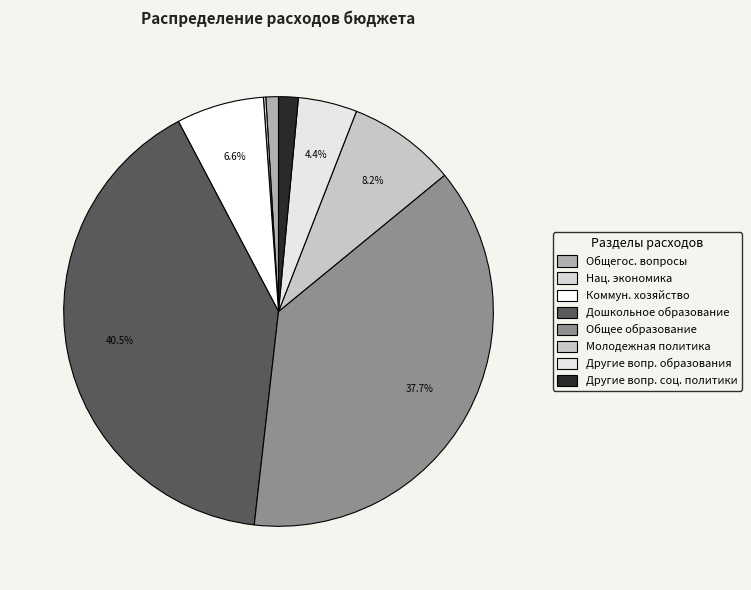

What is the smallest slice in the pie chart?

НАЦИОНАЛЬНАЯ ЭКОНОМИКА